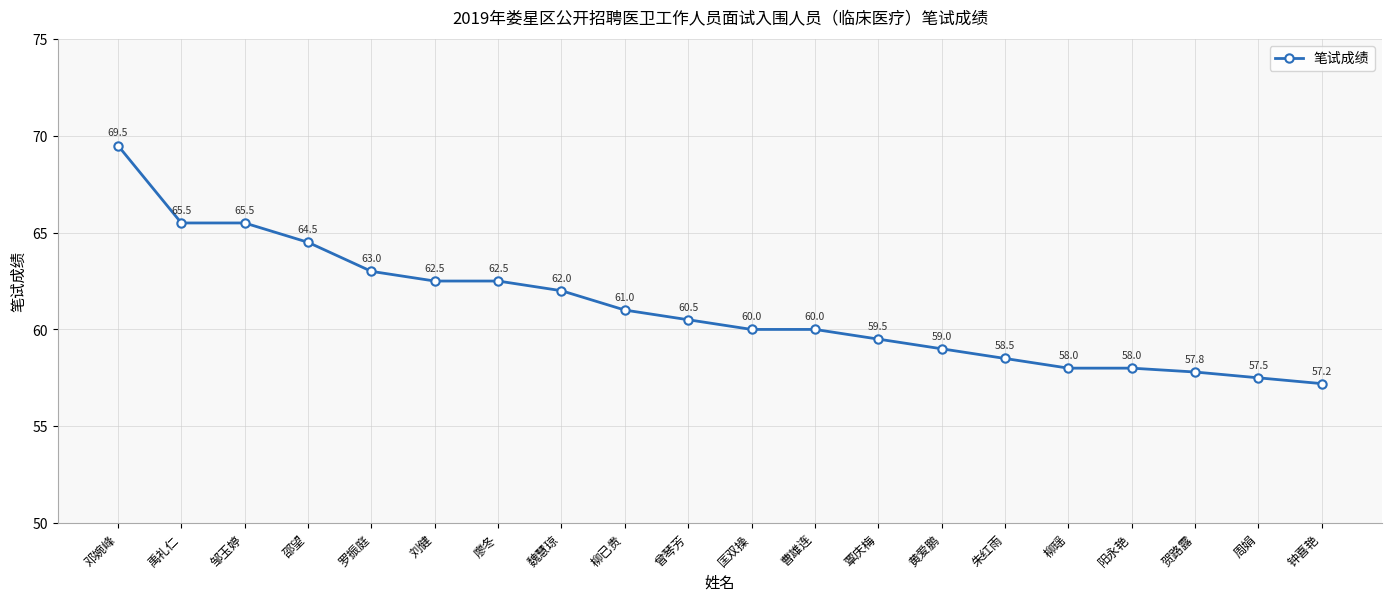

True or false: the data shows 33.0 at 覃庆梅.

False